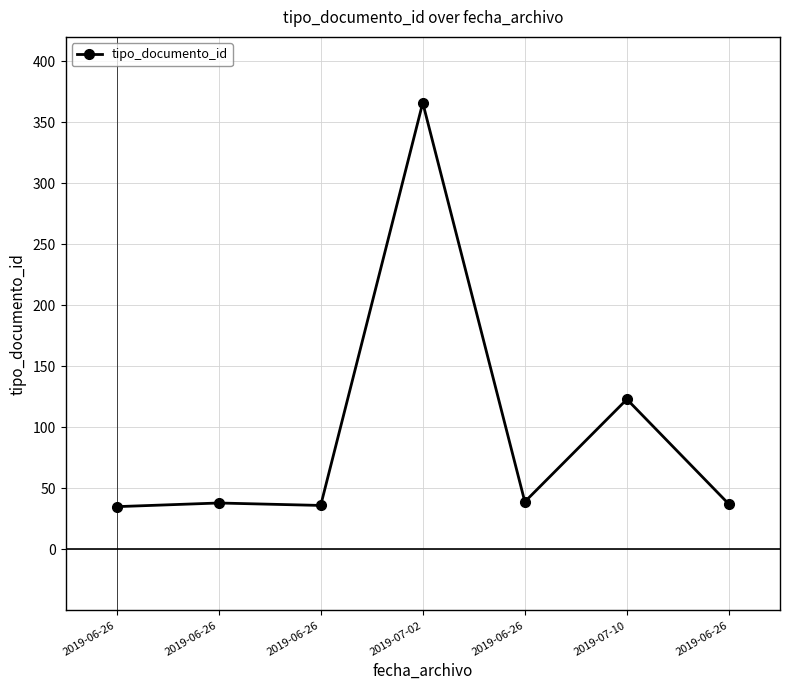

How many data points does each series have?

7